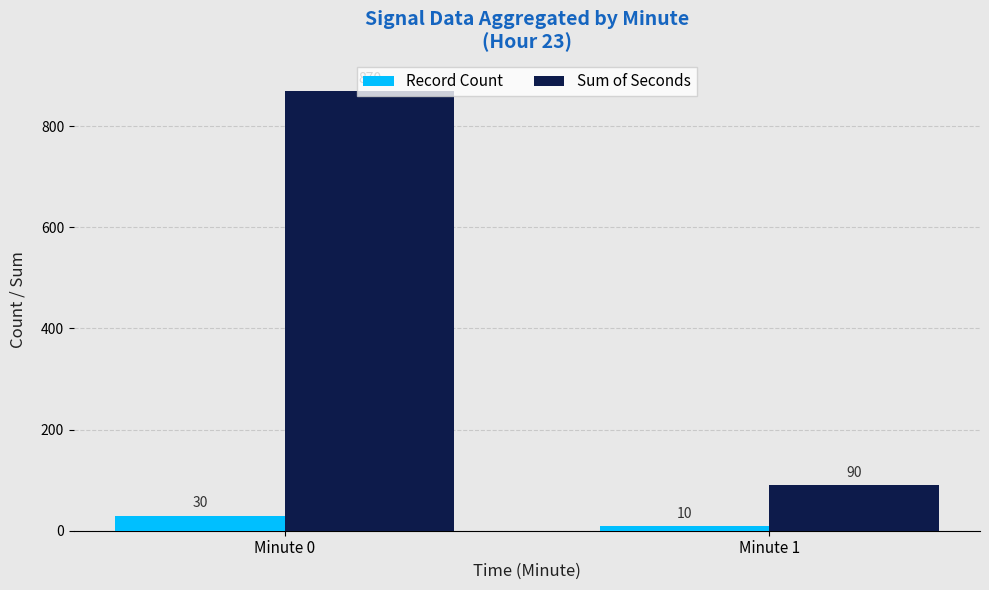

What is the value of the Sum of Seconds bar at the 2nd from the left?

90